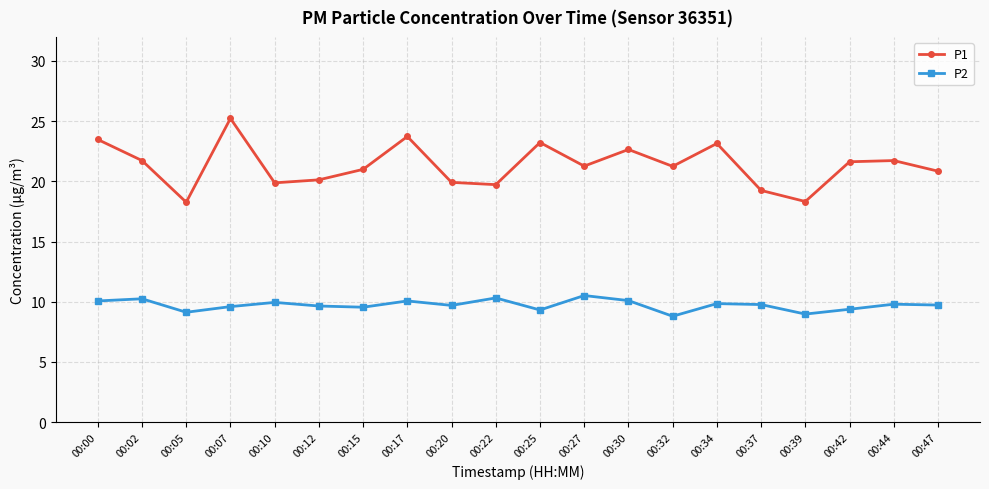

At which label does P1 reach its peak?

00:07